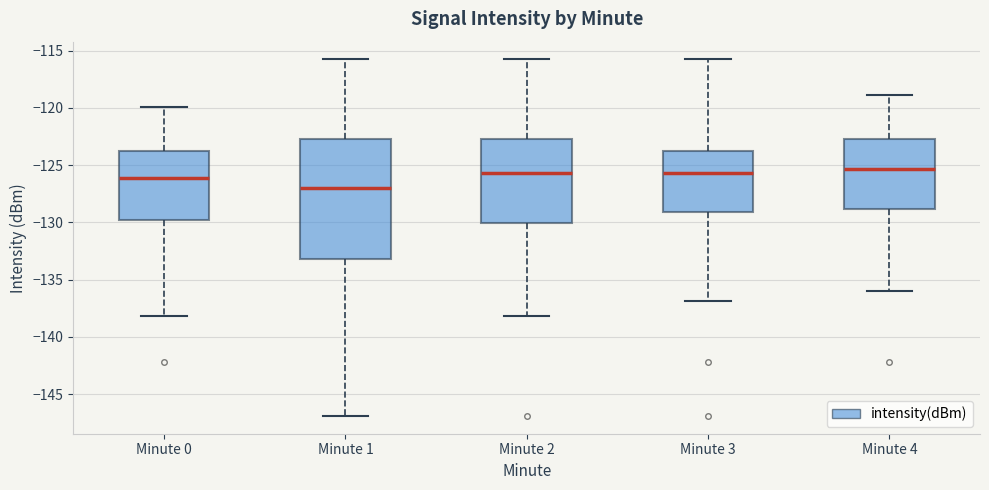

Reading left to right, transcribe this box plot: for each box, give where its median line is, the range the box spans, and where its two whiskers end, as read against the y-axis. The values are not printed on the chart, so give them approximately, as read against the axis.

Minute 0: median -126.0, box -130.0 to -123.5, whiskers -138.0 to -120.0
Minute 1: median -127.0, box -133.0 to -122.5, whiskers -147.0 to -116.0
Minute 2: median -125.5, box -130.0 to -122.5, whiskers -138.0 to -116.0
Minute 3: median -125.5, box -129.0 to -123.5, whiskers -137.0 to -116.0
Minute 4: median -125.5, box -129.0 to -122.5, whiskers -136.0 to -119.0